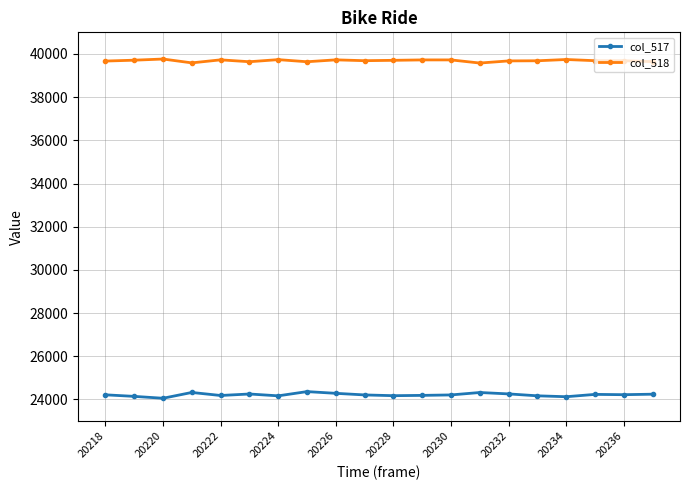

True or false: col_518 has more than 2 interior local peaks.

True